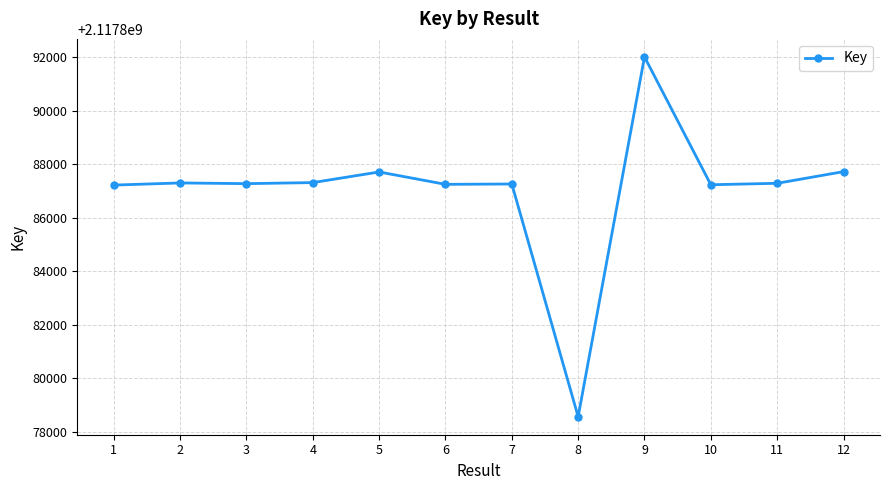

The chart shows a value of 2117878558 at 8. True or false?

True